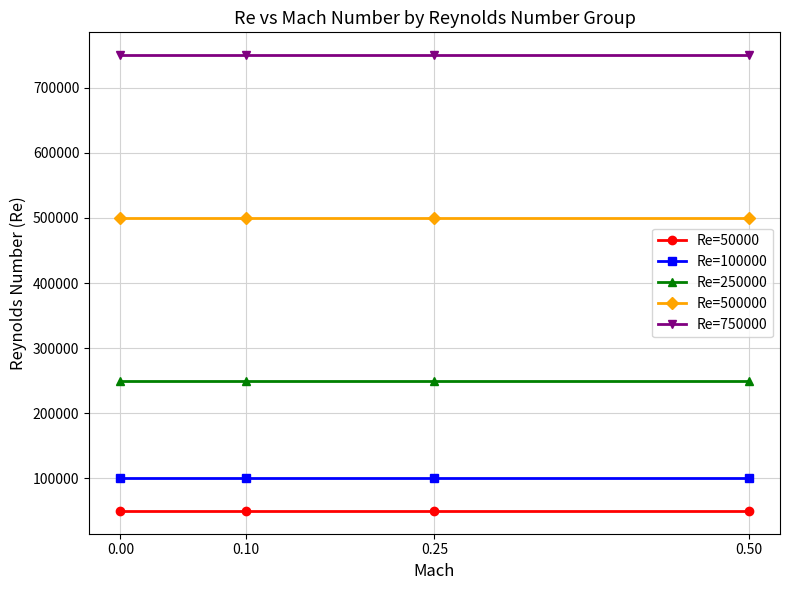

True or false: Re=50000 has more than 2 interior local peaks.

False